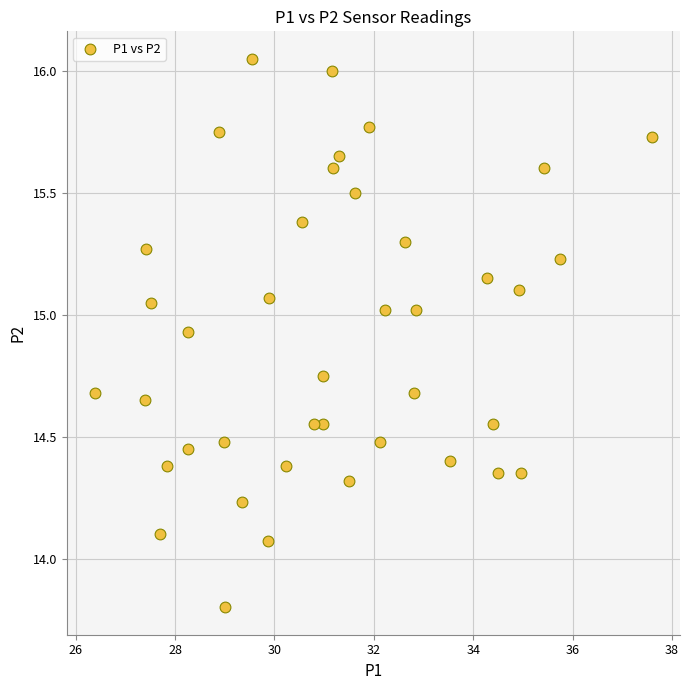

What is the range of X values (max minus min)?

11.2